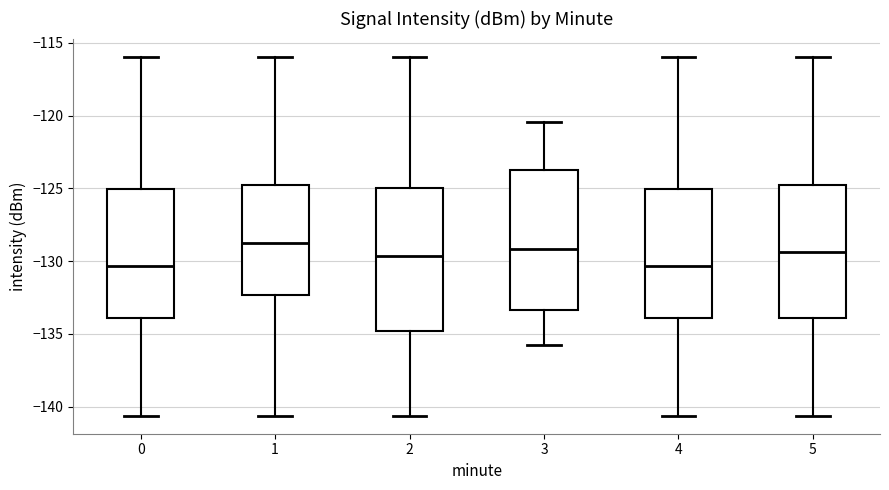

Where does the median line of the box at x = 3 sit on the y-axis? The values are not printed on the chart, so give them approximately, as read against the axis.

-129.0